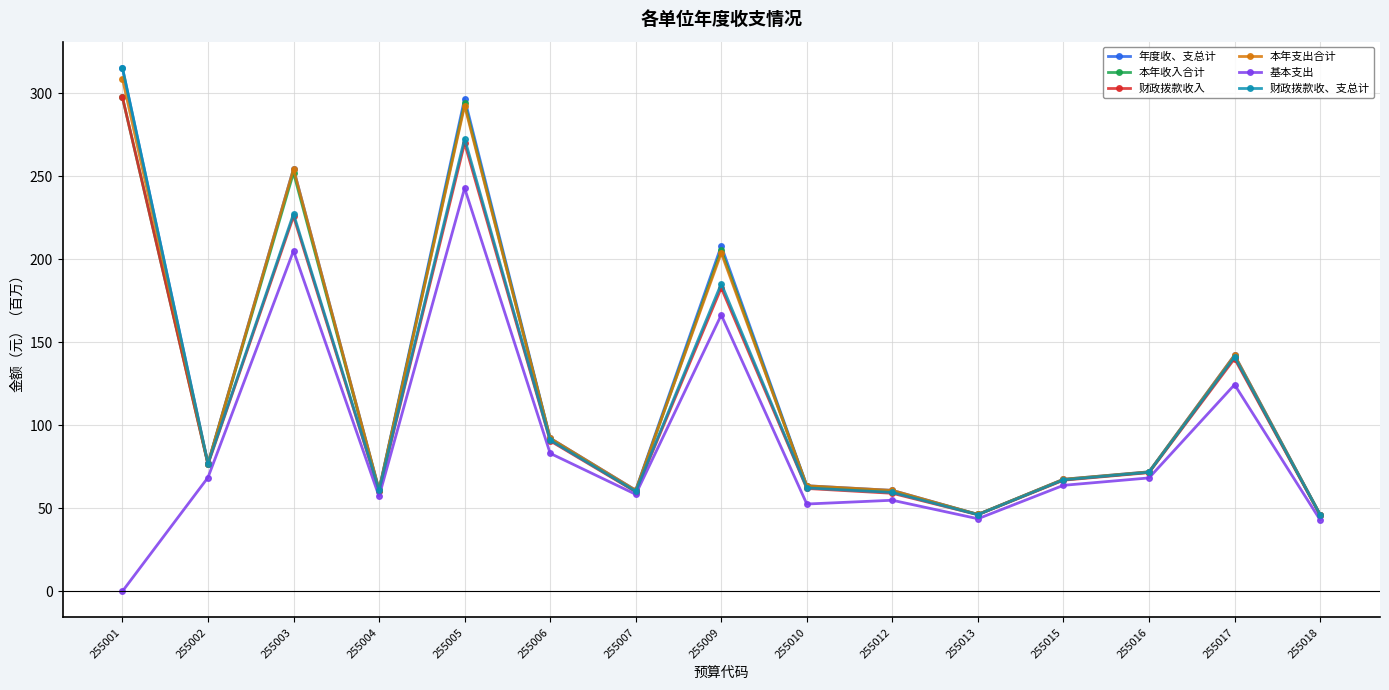

Where is the first local minimum for 财政拨款收、支总计?

255002